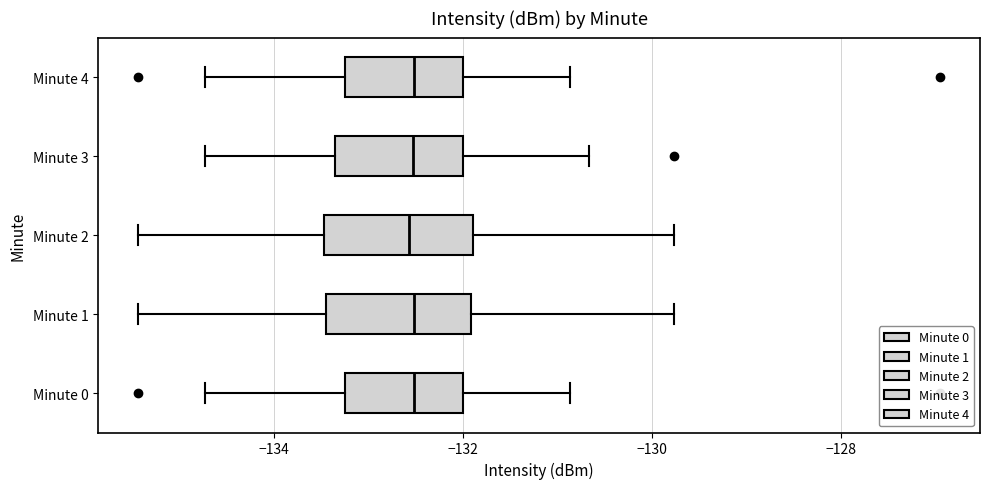

Reading bottom to top, transcribe this box plot: for each box, give where its median line is, the range the box spans, and where its two whiskers end, as read against the x-axis. The values are not printed on the chart, so give them approximately, as read against the axis.

Minute 0: median -132.6, box -133.2 to -132.0, whiskers -134.8 to -130.8
Minute 1: median -132.6, box -133.4 to -132.0, whiskers -135.4 to -129.8
Minute 2: median -132.6, box -133.4 to -131.8, whiskers -135.4 to -129.8
Minute 3: median -132.6, box -133.4 to -132.0, whiskers -134.8 to -130.6
Minute 4: median -132.6, box -133.2 to -132.0, whiskers -134.8 to -130.8